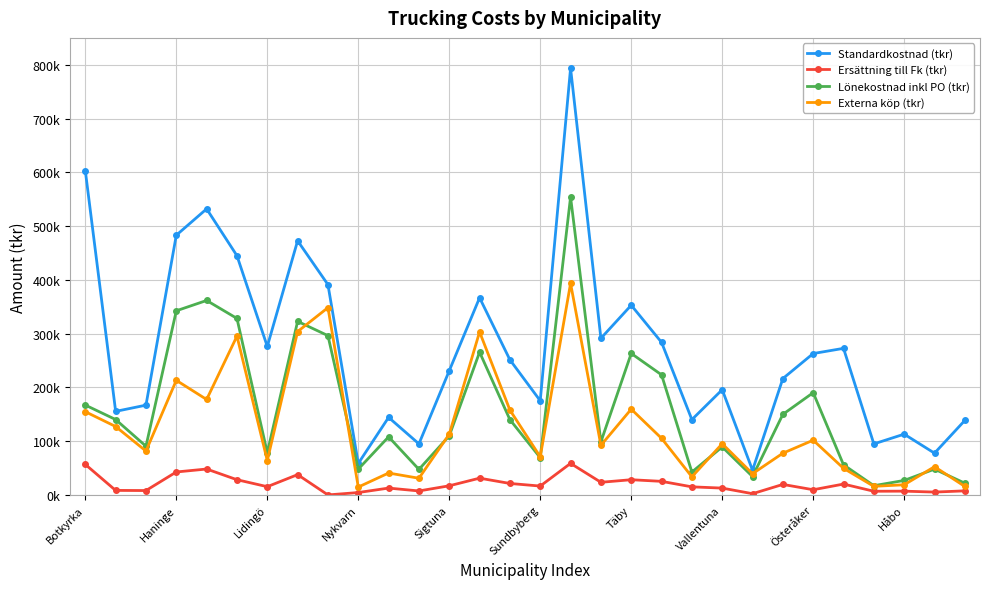

True or false: Ersättning till Fk (tkr) and Externa köp (tkr) intersect in this chart.

False